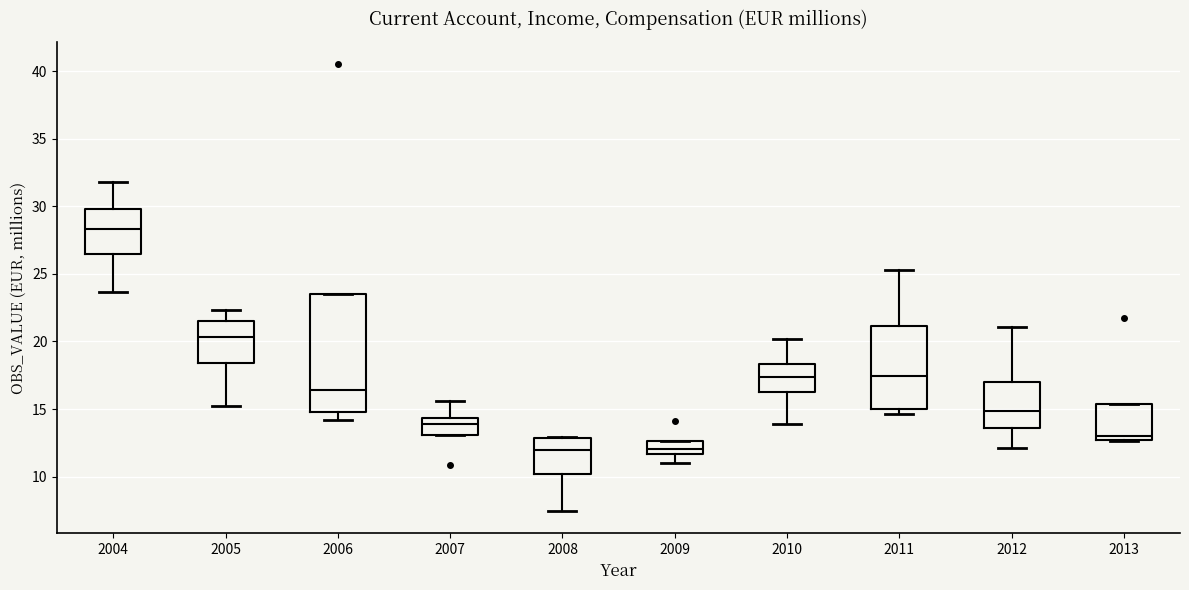

Comparing the boxes themselves (not the whiskers), which one is the tallest?

2006